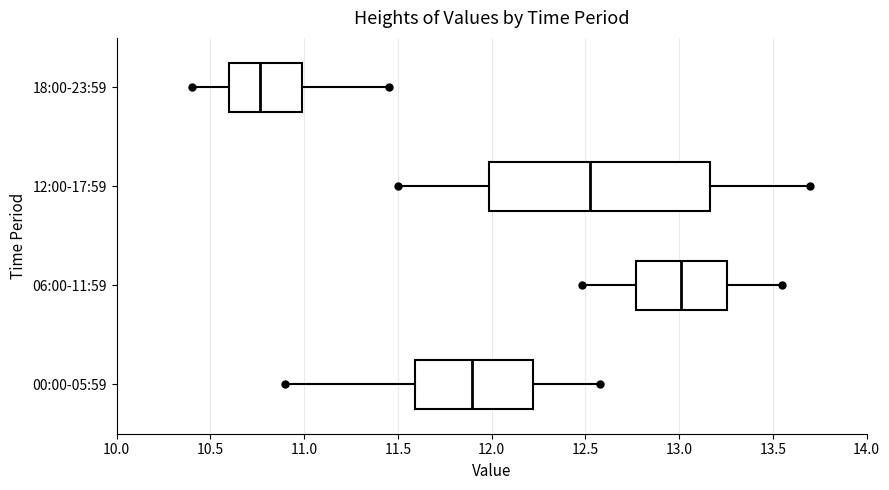

Reading bottom to top, read every box against the x-axis: the position of its median line, the range the box covers, and the ends of its whiskers. The values are not printed on the chart, so give them approximately, as read against the axis.

00:00-05:59: median 11.90, box 11.60 to 12.20, whiskers 10.90 to 12.60
06:00-11:59: median 13.00, box 12.75 to 13.25, whiskers 12.50 to 13.55
12:00-17:59: median 12.55, box 12.00 to 13.15, whiskers 11.50 to 13.70
18:00-23:59: median 10.75, box 10.60 to 11.00, whiskers 10.40 to 11.45